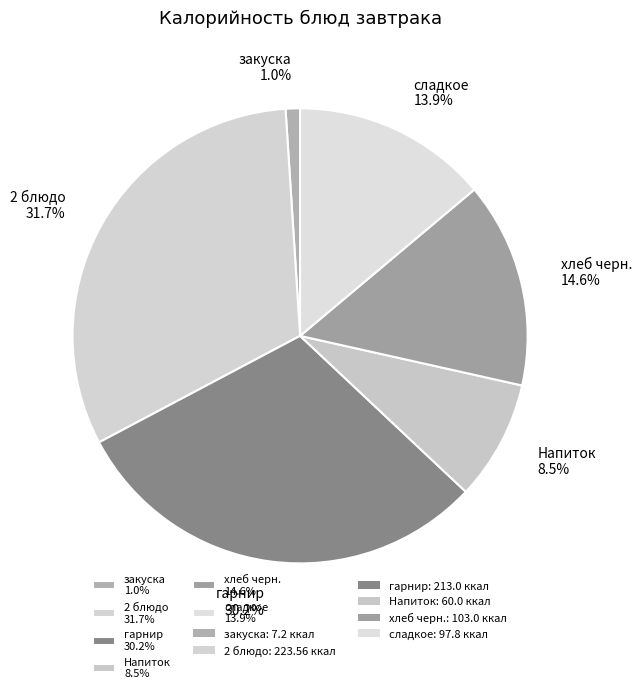

What is the largest slice in the pie chart?

2 блюдо 31.7%